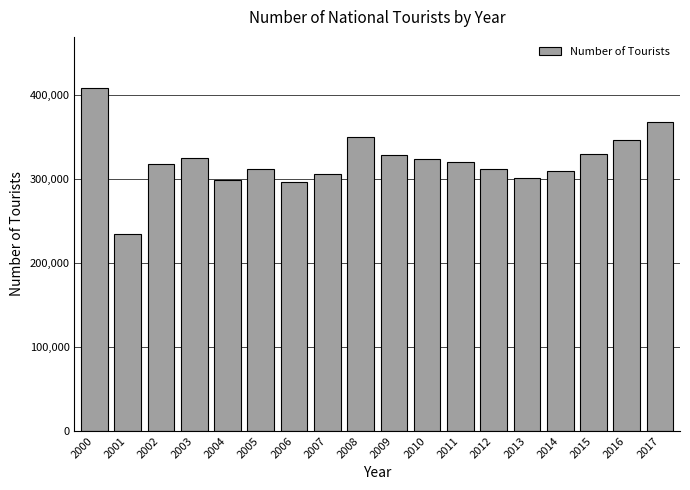

What is the difference between the maximum and minimum values?

174145